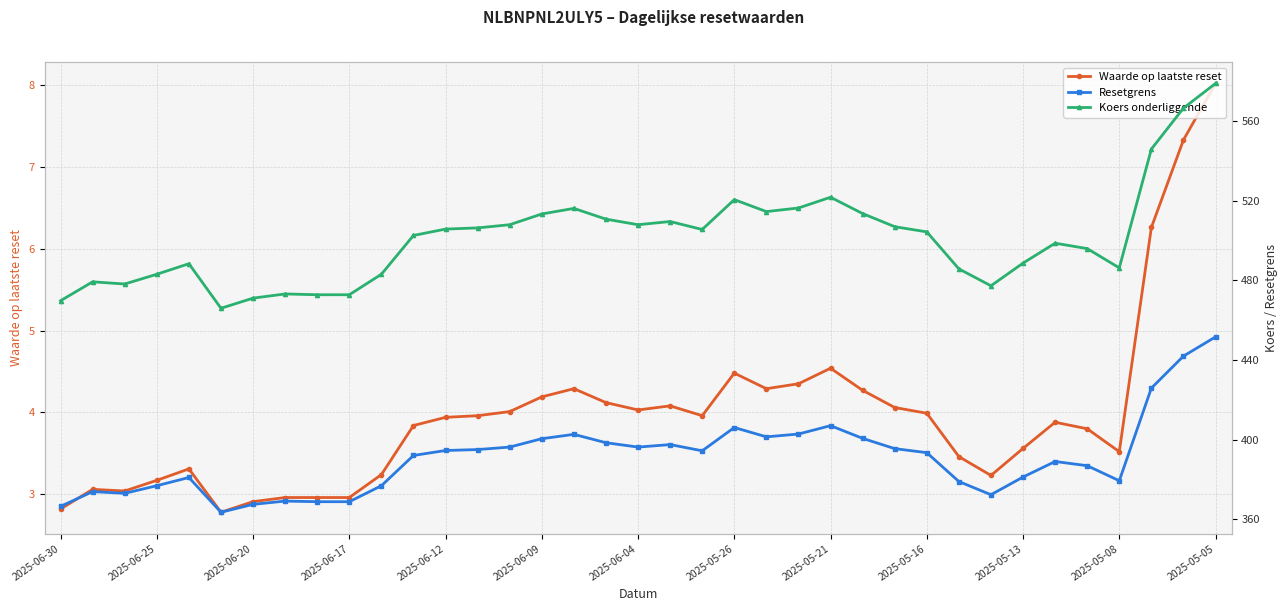

How many interior local valleys does the Resetgrens series have?

7